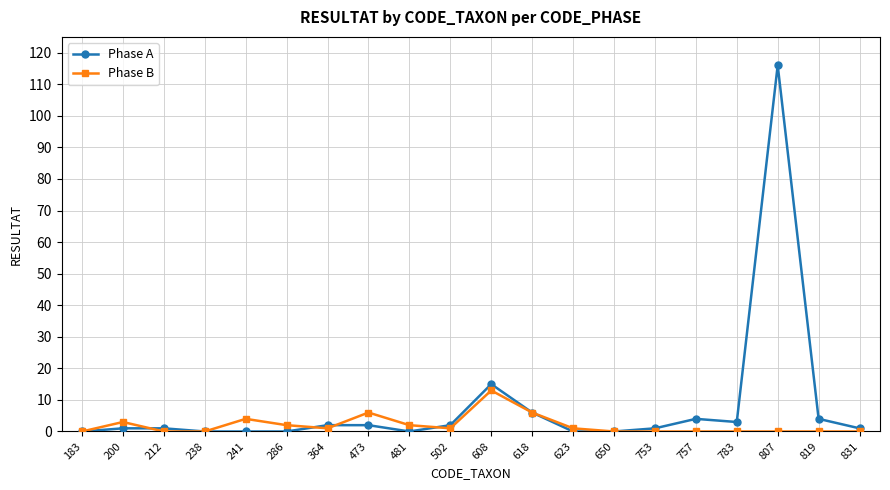

At how many categories does at least one series exceed 114?

1